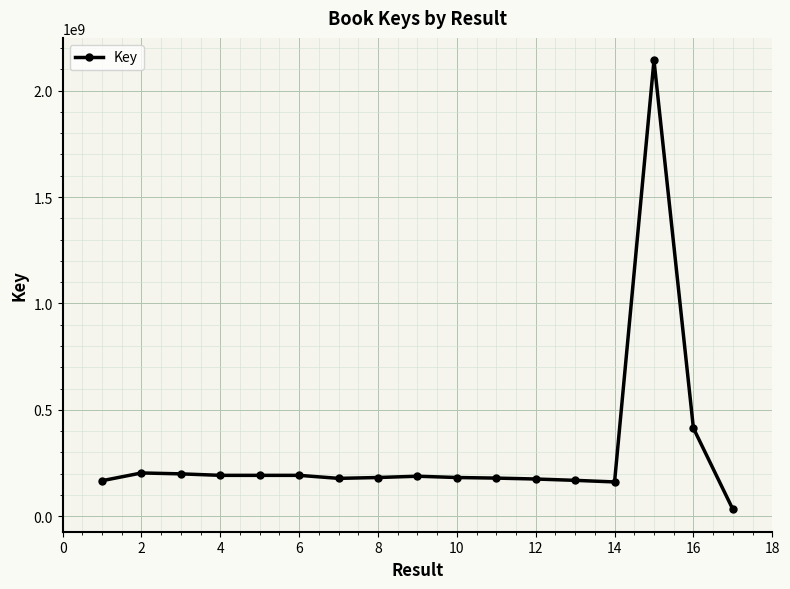

What is the value of the 9th point from the left?

188322618